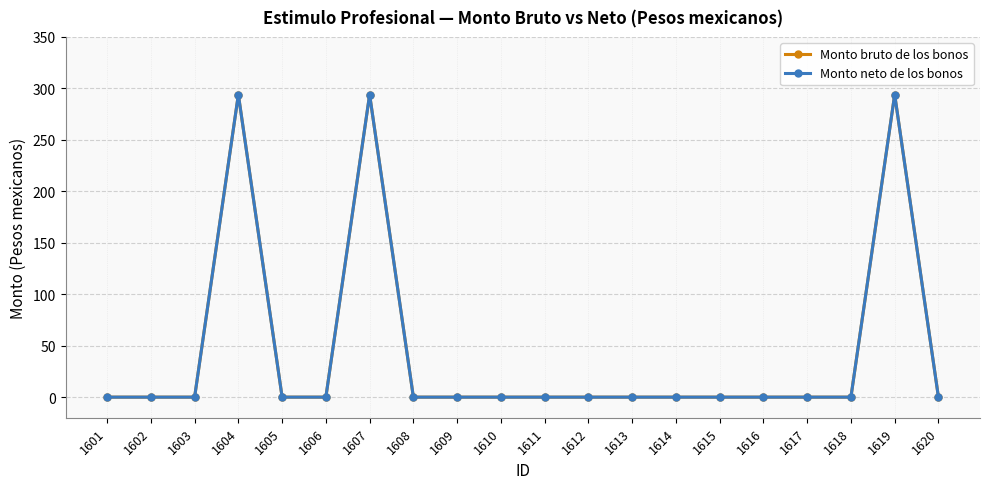

Which series changed the most between 1604 and 1619?

Monto bruto de los bonos